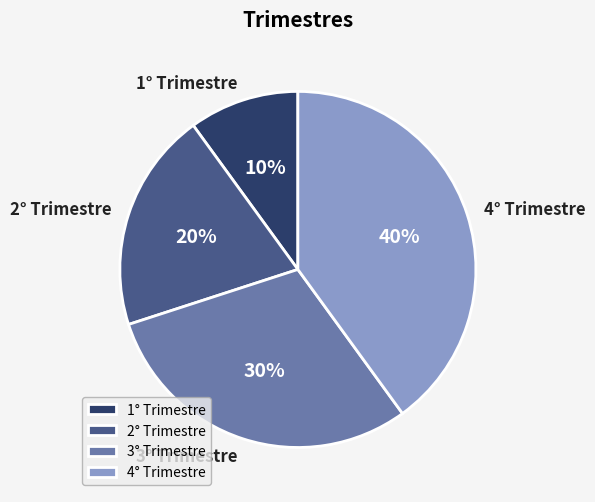

The 2° Trimestre slice represents 32% of the pie. True or false?

False